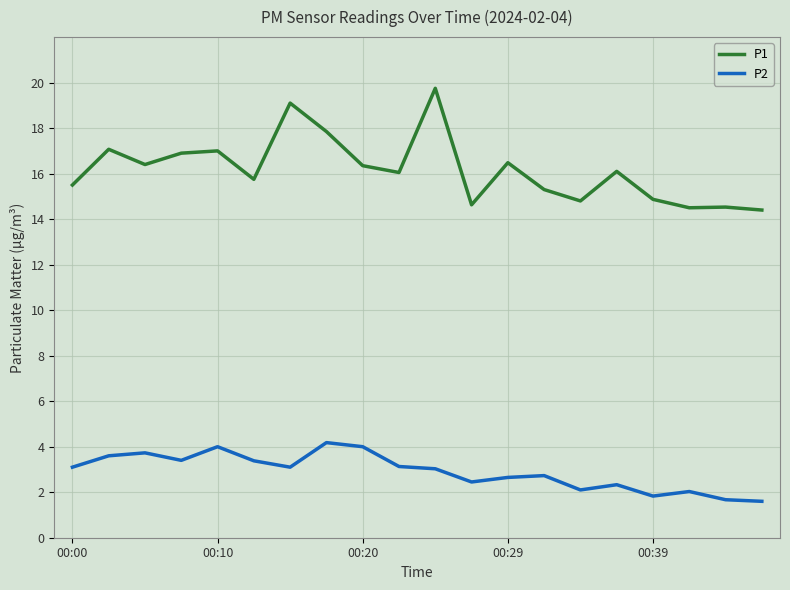

True or false: P2 and P1 cross at least once.

False